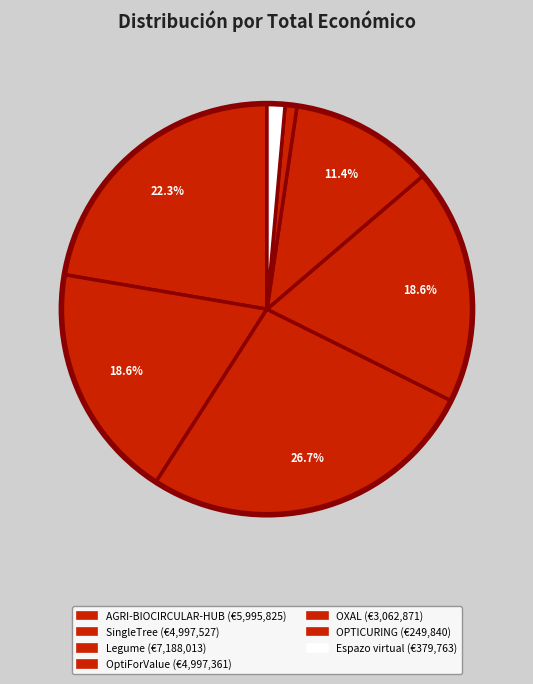

To the nearest percent, what percentage of the pie is Legume?

27%